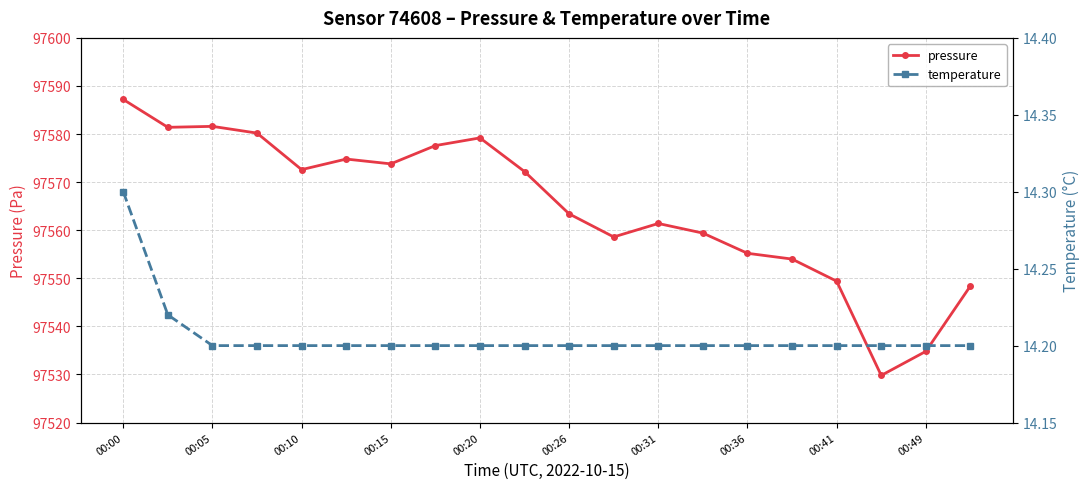

Which category has the highest value in the pressure series?

00:00